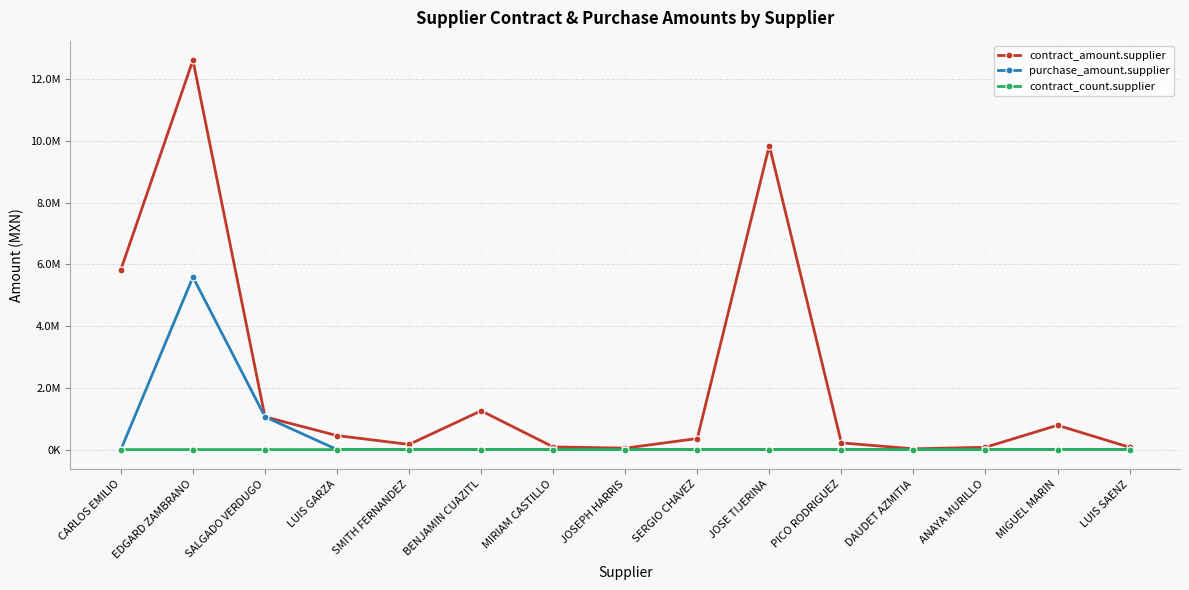

Which series has the largest total across all categories?

contract_amount.supplier